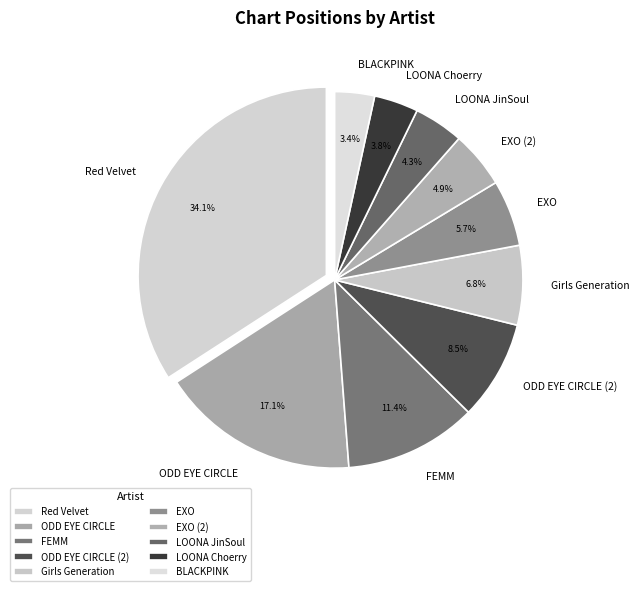

What portion of the pie excludes LOONA JinSoul?

95.7%